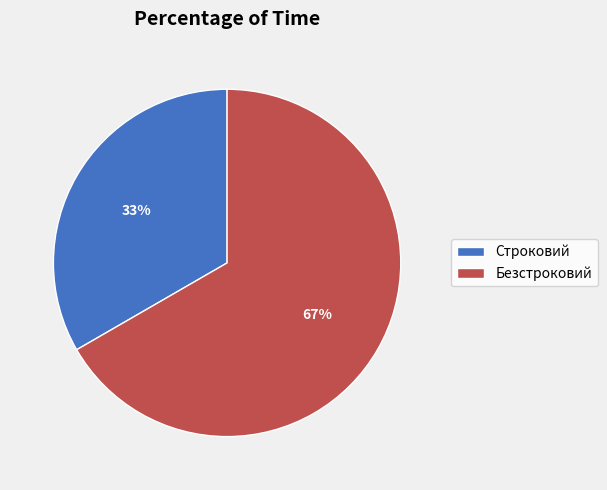

To the nearest percent, what portion does Безстроковий represent?

67%